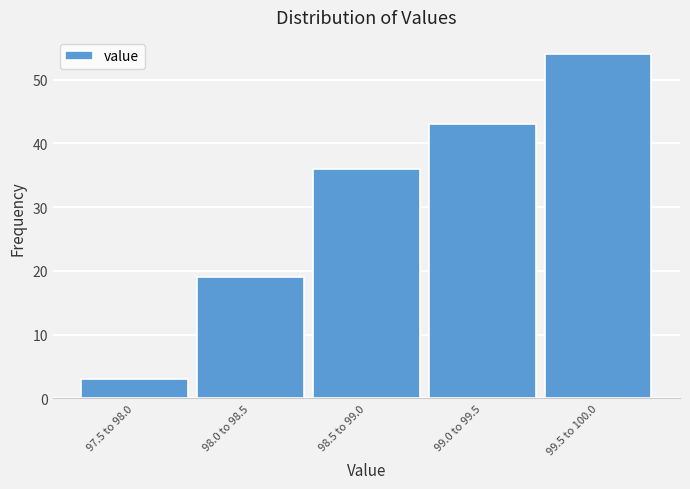

Reading right to left, transcribe all the data shown in this chart.

54	43	36	19	3